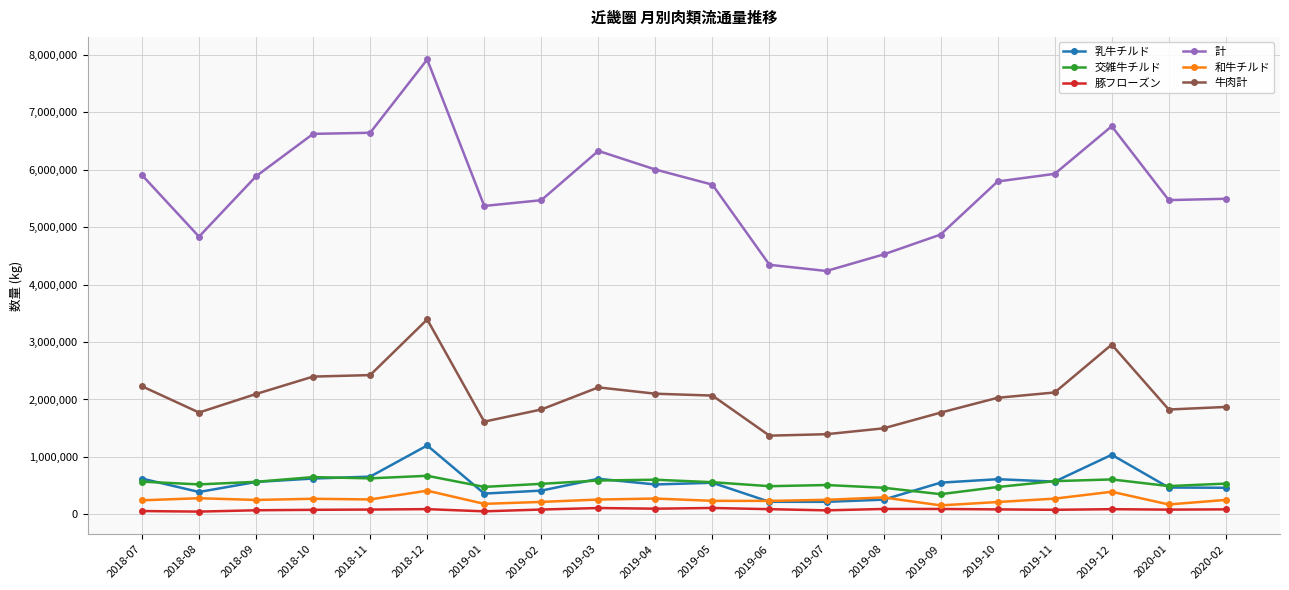

In 交雑牛チルド, how many points are higher than both neighbors (excluding endpoints)?

5